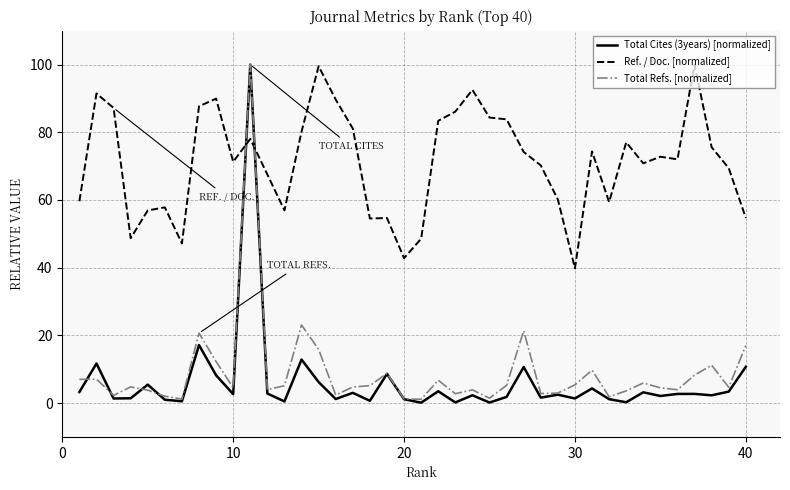

Which series has the largest total across all categories?

Ref. / Doc. [normalized]